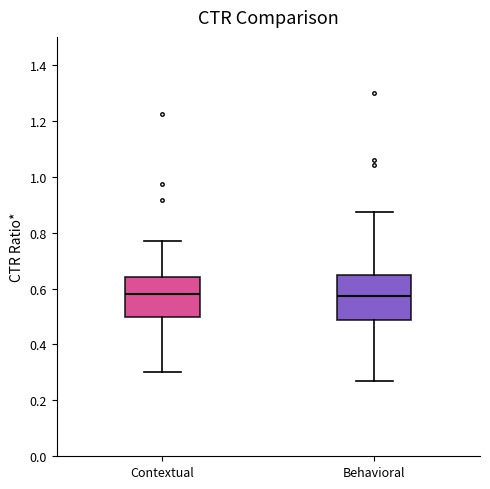

Reading left to right, read every box against the y-axis: the position of its median line, the range the box covers, and the ends of its whiskers. The values are not printed on the chart, so give them approximately, as read against the axis.

Contextual: median 0.58, box 0.50 to 0.64, whiskers 0.30 to 0.78
Behavioral: median 0.58, box 0.48 to 0.64, whiskers 0.28 to 0.88